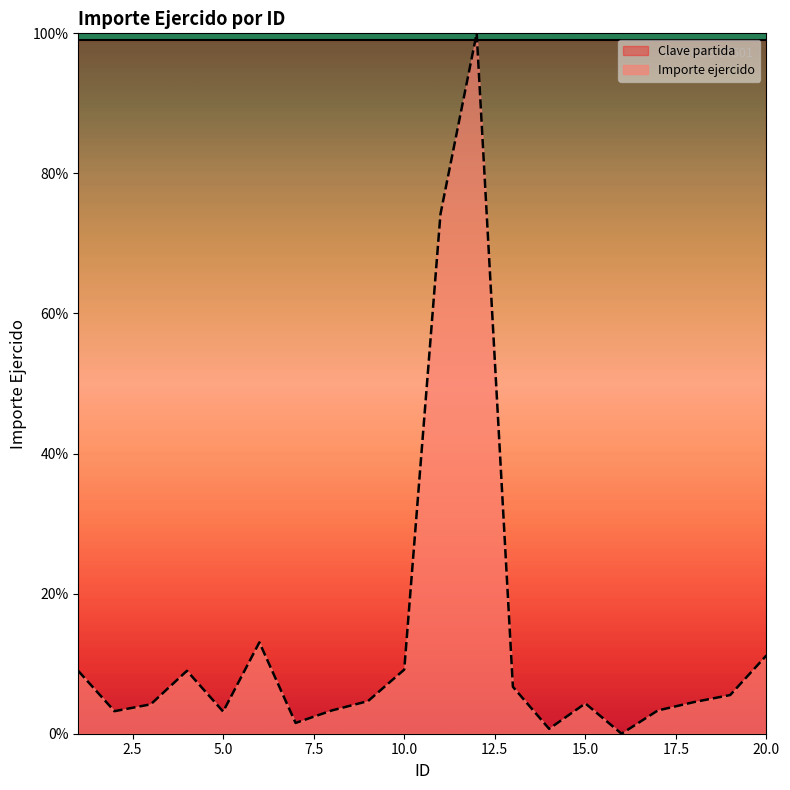

Rank the categories by value from highest to lowest.

12, 11, 6, 20, 10, 4, 1, 13, 19, 9, 18, 15, 3, 8, 17, 2, 5, 7, 14, 16